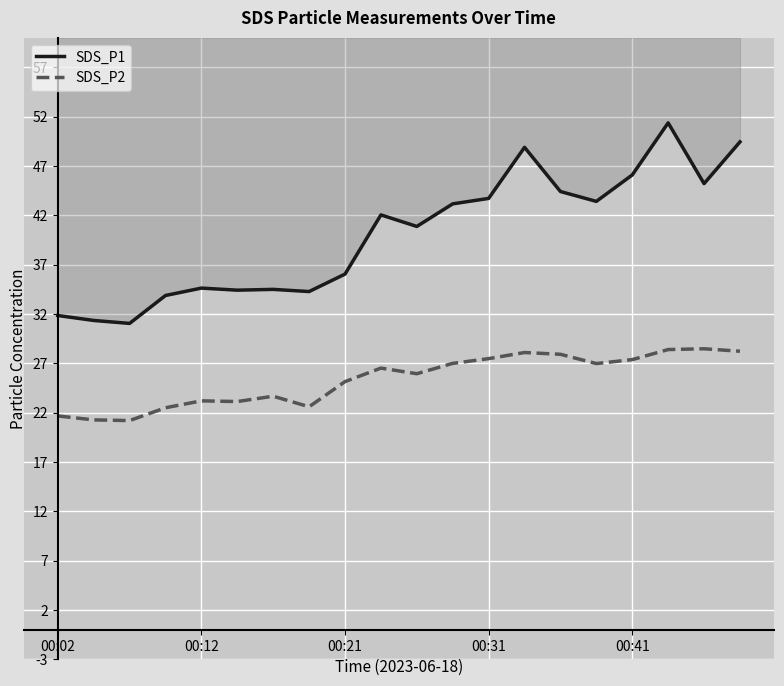

Rank the series by their average value, from lowest to highest.

SDS_P2, SDS_P1